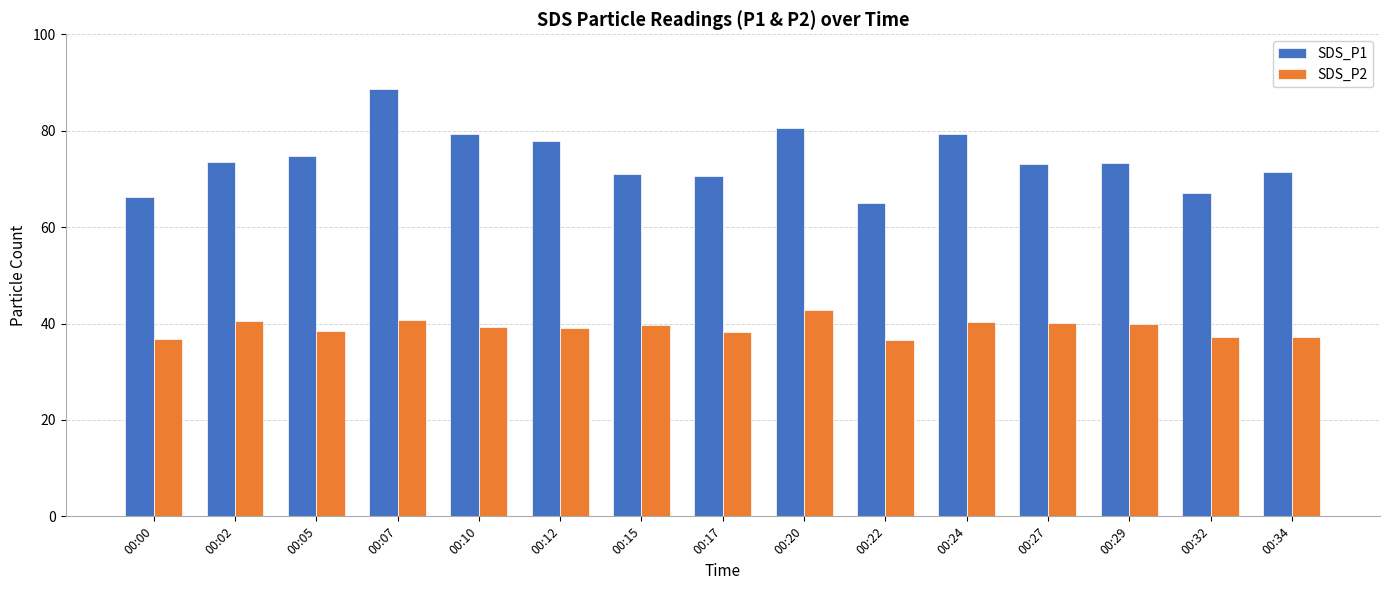

Count the number of categories in the chart.

15